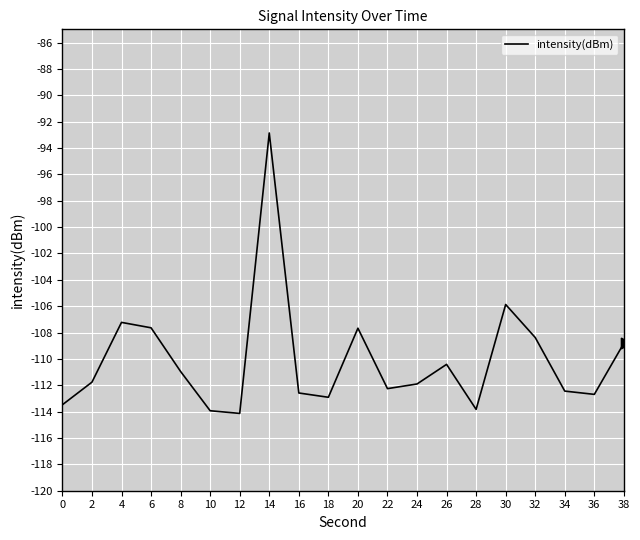

How many interior local valleys (lower than both neighbors) does the data have?

5